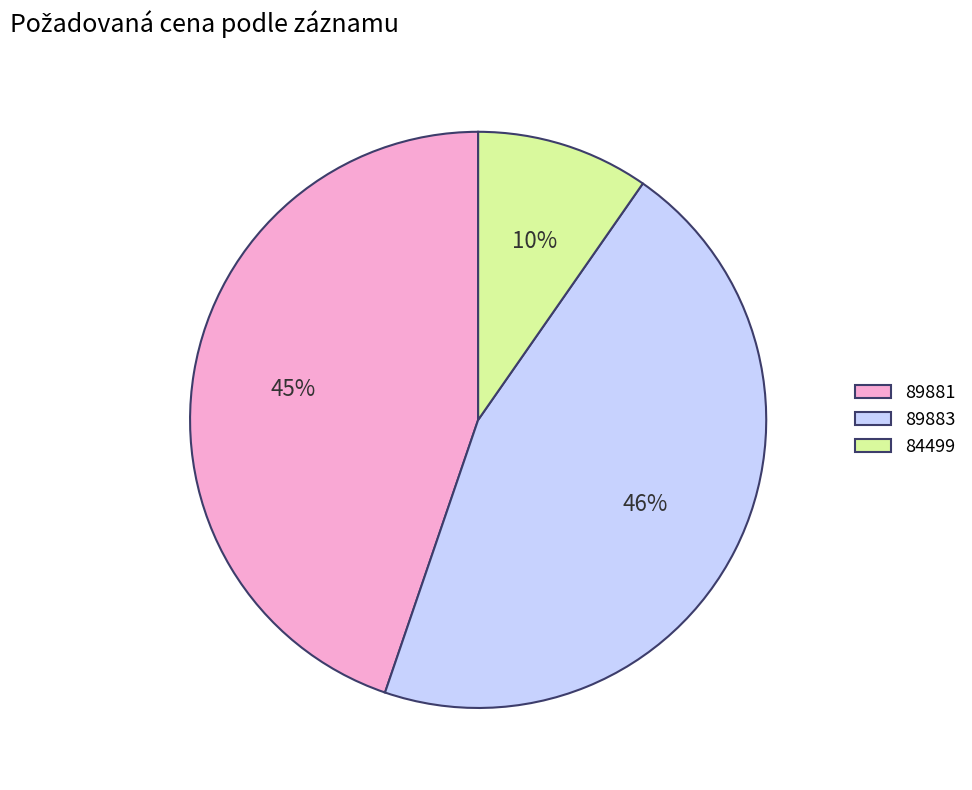

Which has a higher value, 89881 or 84499?

89881